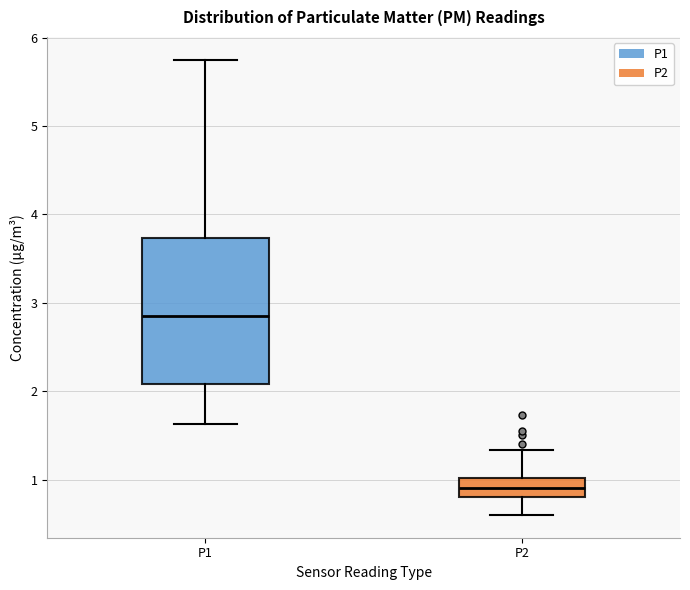

Which box's median line is the highest?

P1